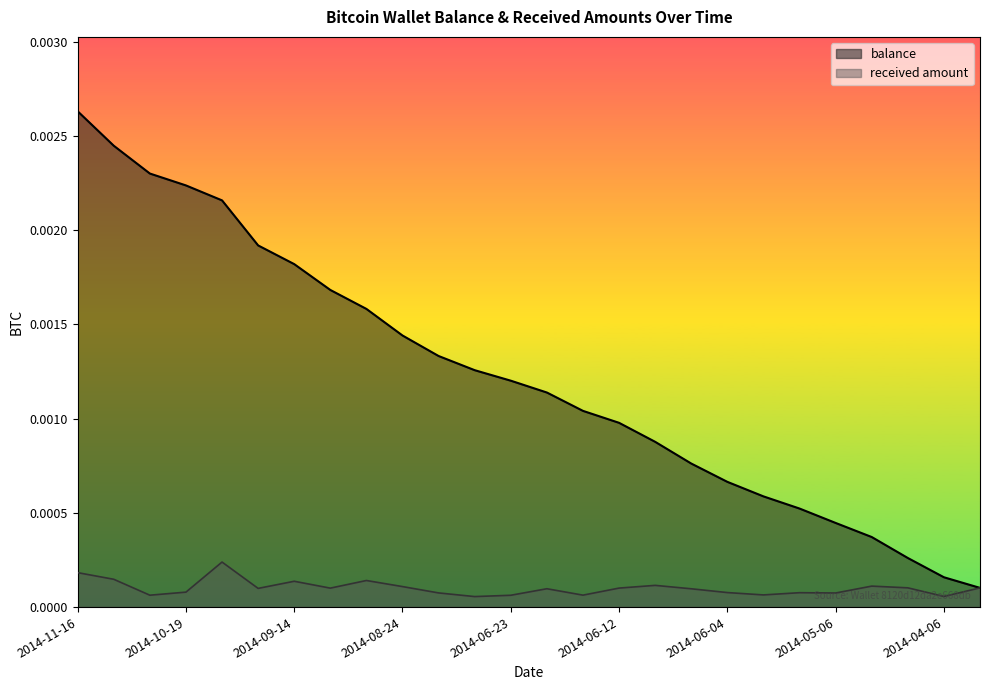

Does the chart have visible grid lines?

No